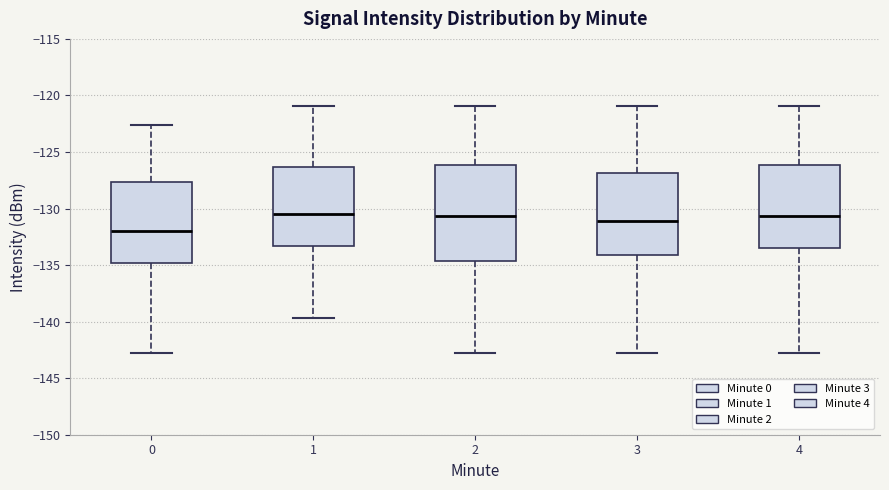

Where does the upper whisker of the box at x = 0 end on the y-axis? The values are not printed on the chart, so give them approximately, as read against the axis.

-122.5